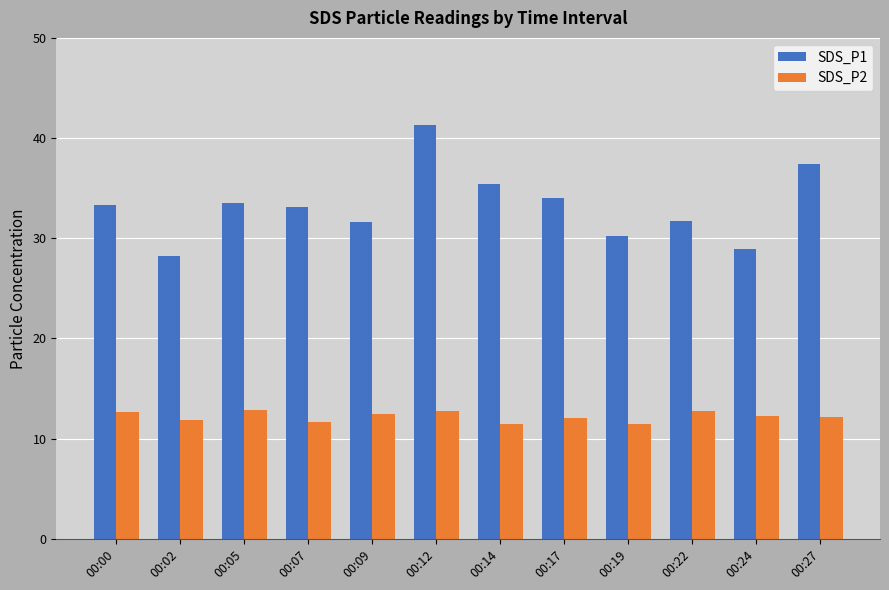

Which series has the largest total across all categories?

SDS_P1